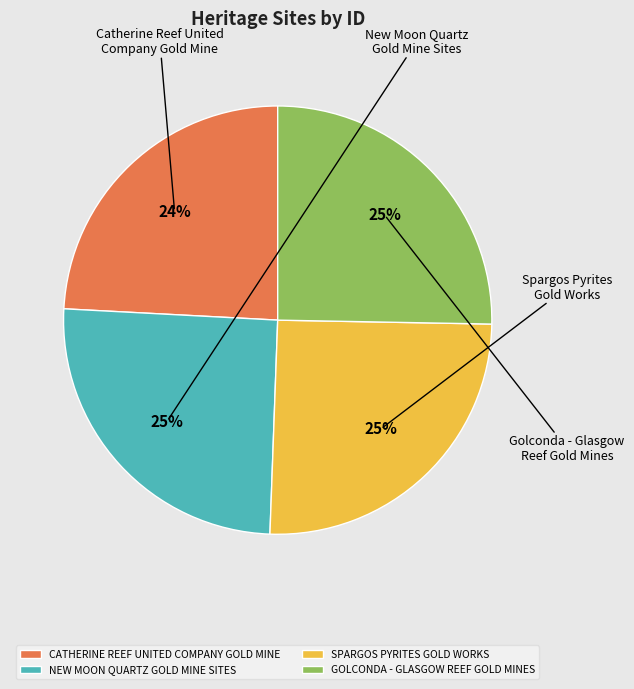

Is there any slice that represents more than half of the pie?

No